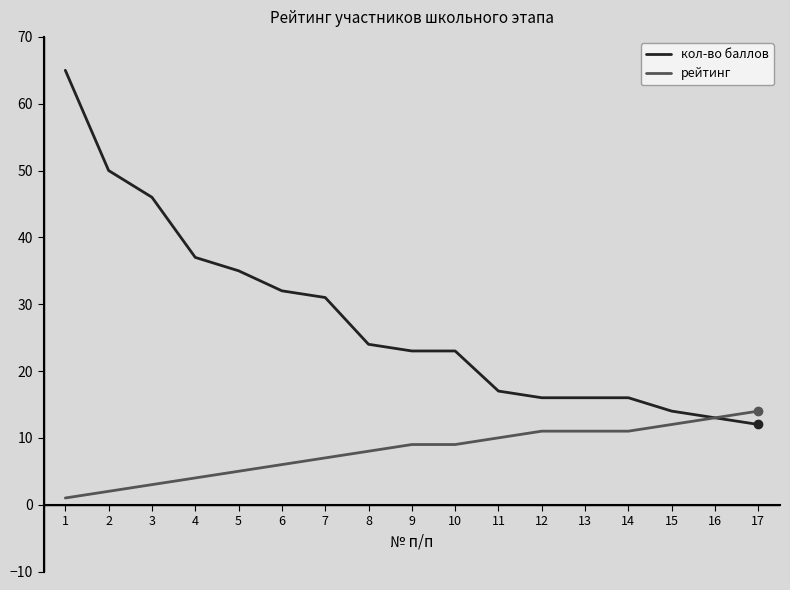

How many distinct data groups are displayed?

2